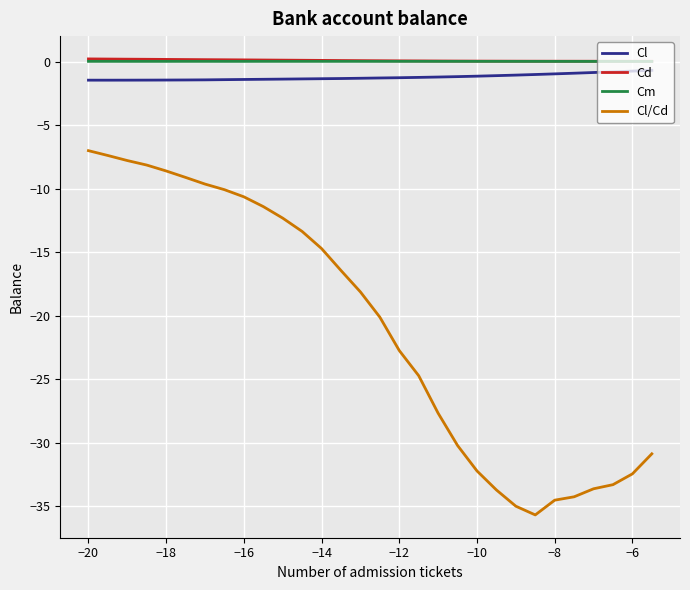

What is the maximum value for Cl/Cd?

-7.0